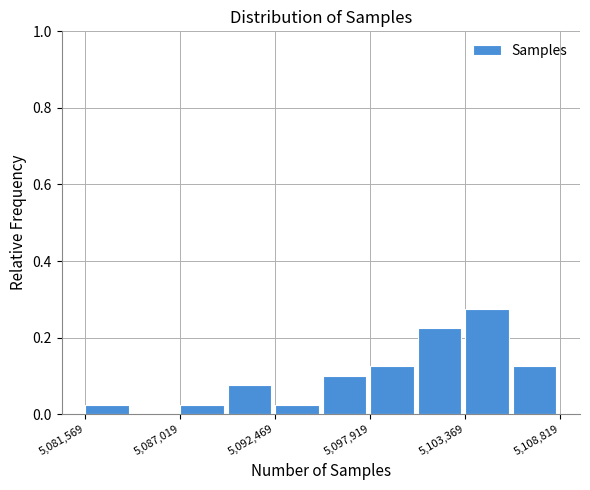

Around what value on the x-axis is the tallest bar? Give the approximate position of its centre, as read against the axis.

5105000